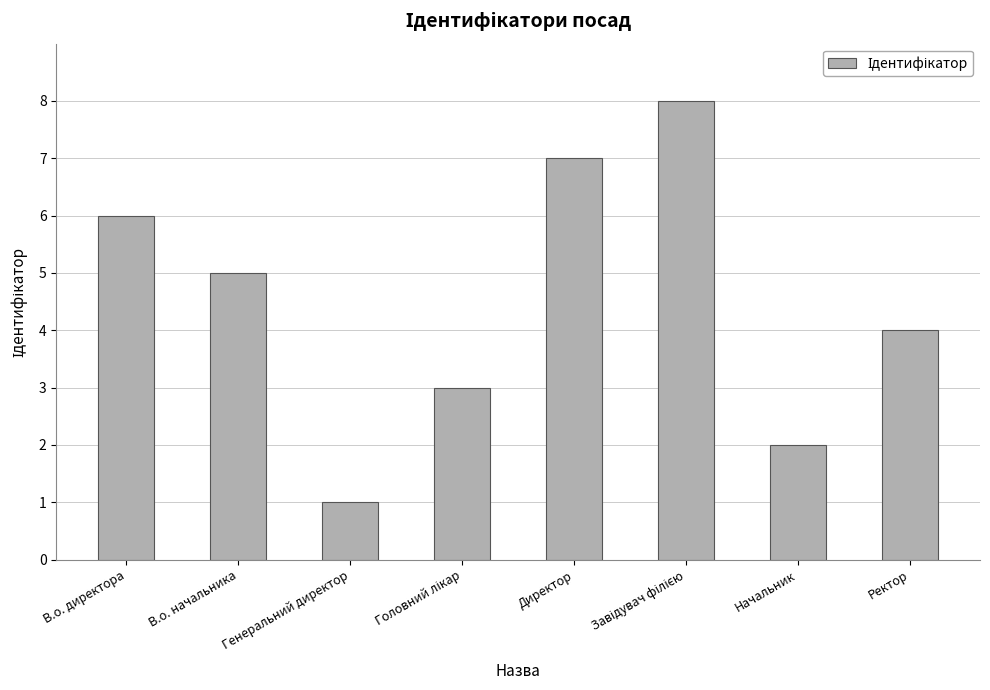

What is the sum of all values?

36